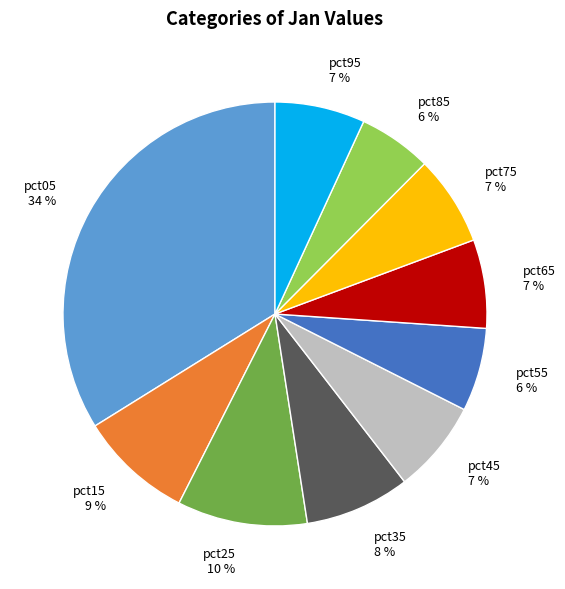

How many segments does this pie chart have?

10